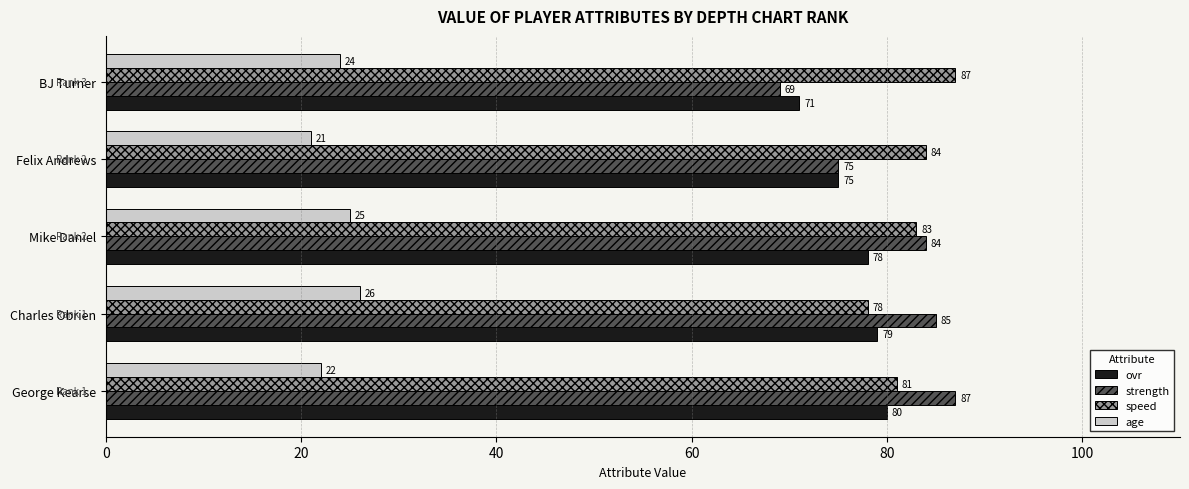

What is the sum of all speed values?

413